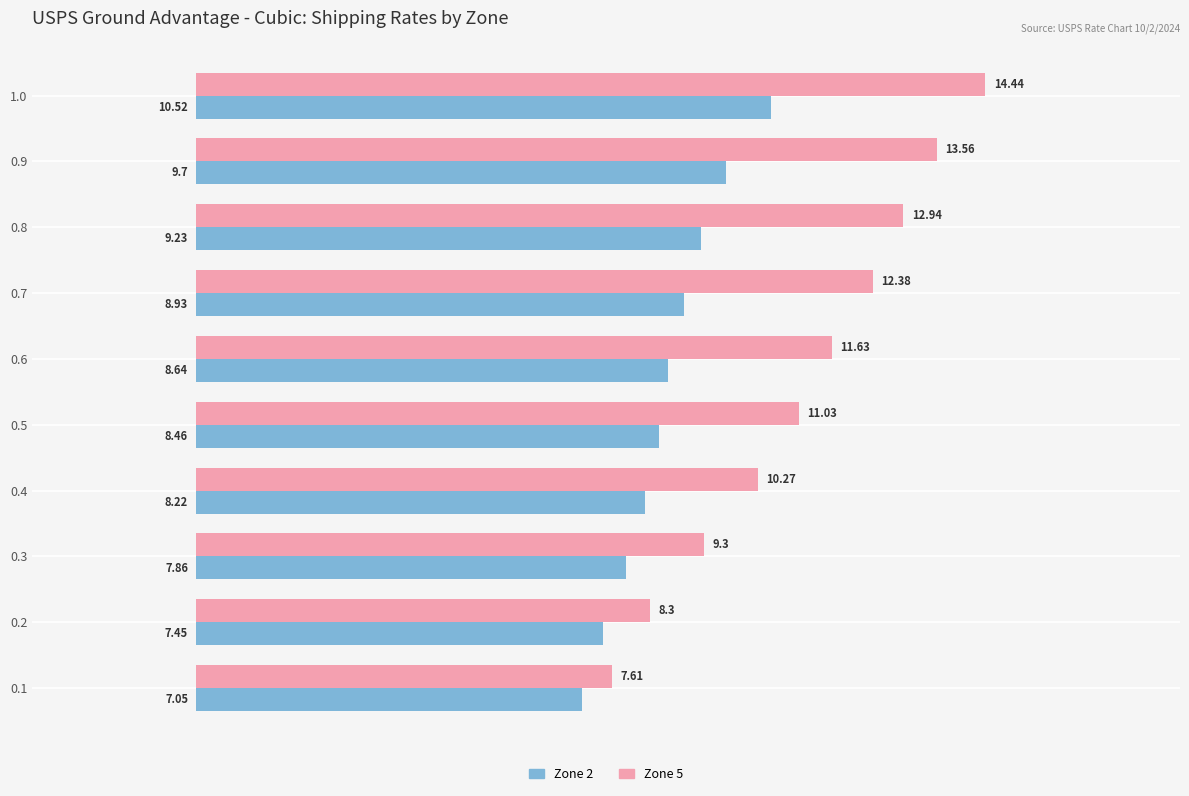

At which category is the sum across all series the highest?

1.0